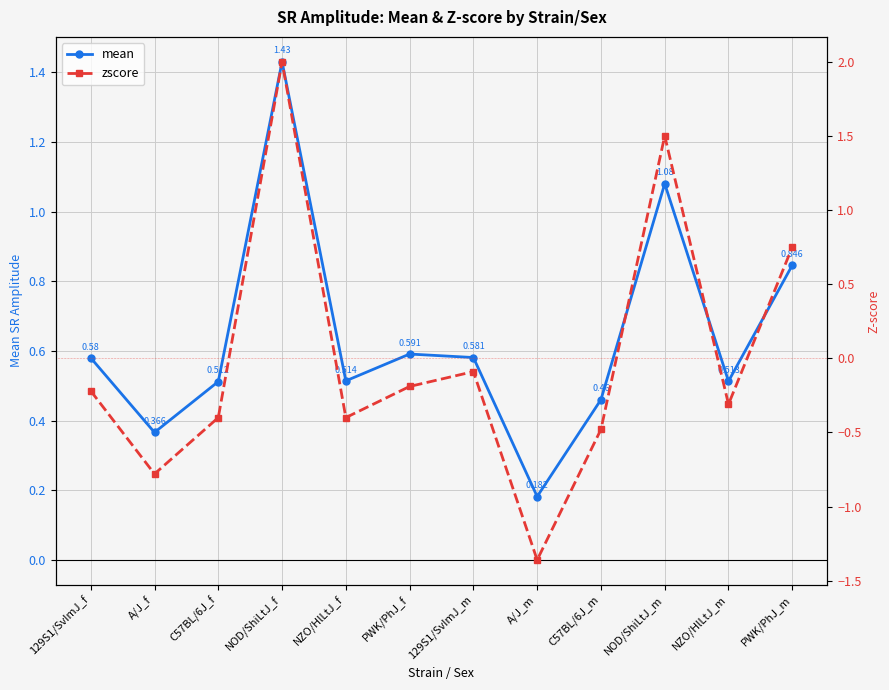

How many times do zscore and mean cross each other?

4